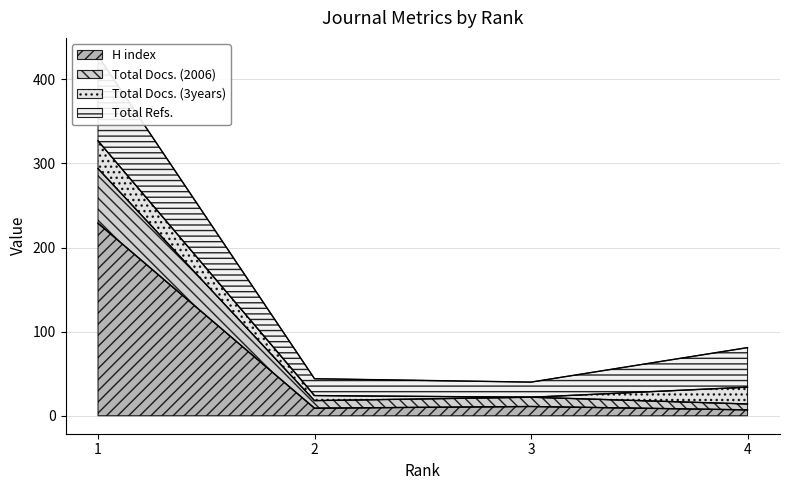

True or false: H index and Total Docs. (2006) cross at least once.

False